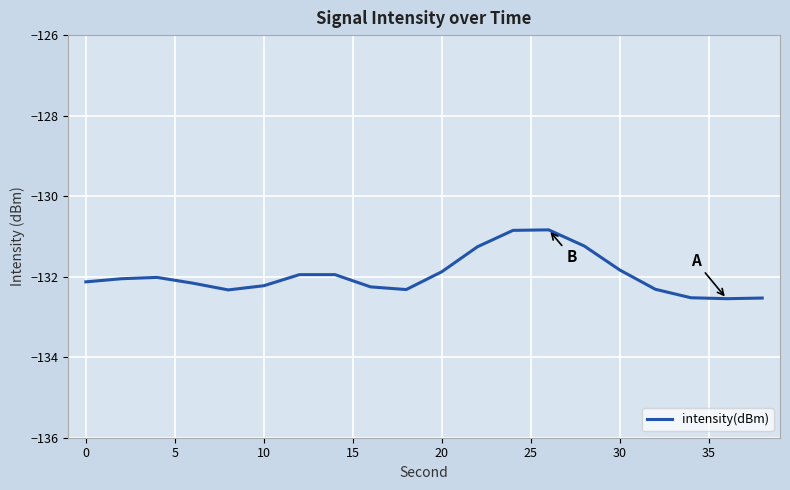

What is the greatest value displayed?

-130.8